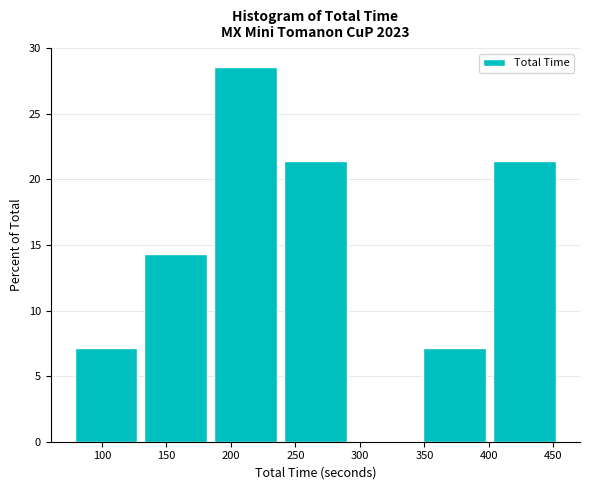

How tall is the bar that spans 350 to 405 on the x-axis? Neither the bar edges nor the heights are printed on the chart, so give them approximately, as read against the axes.

7.0